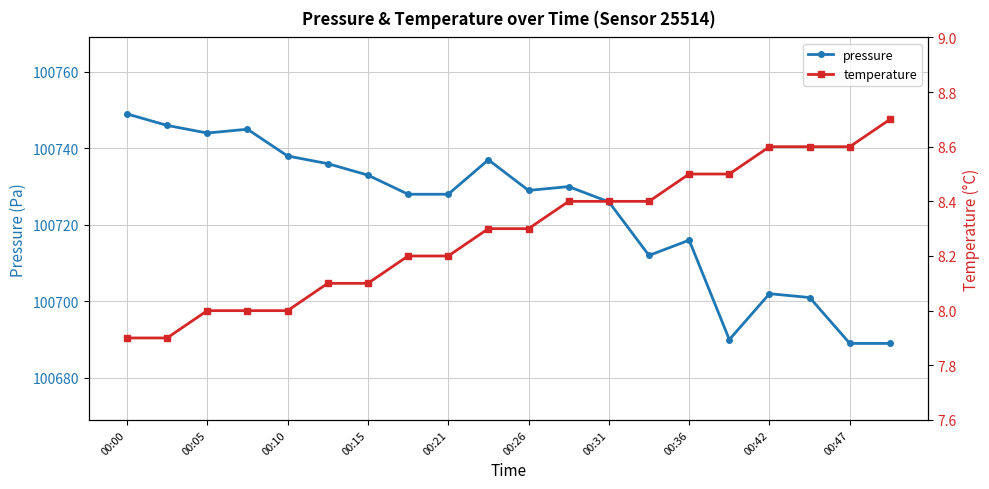

True or false: pressure and temperature cross at least once.

False